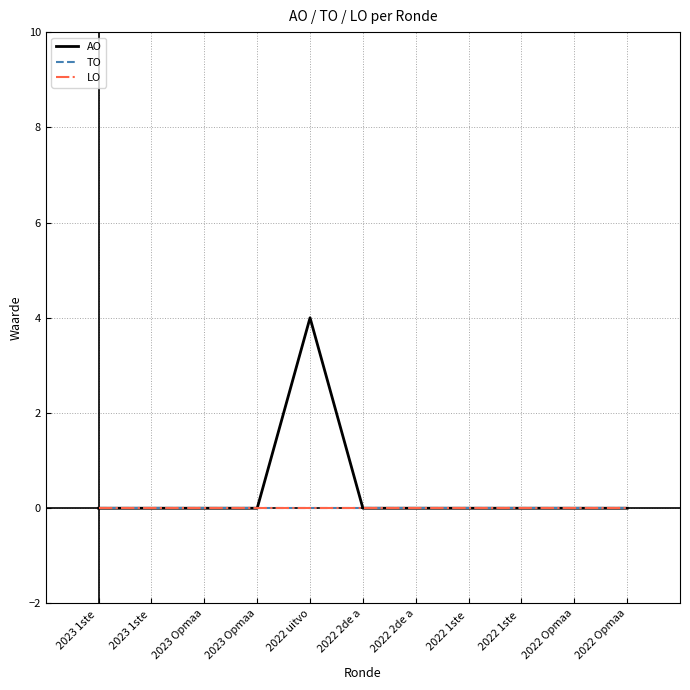

True or false: AO and TO cross at least once.

False